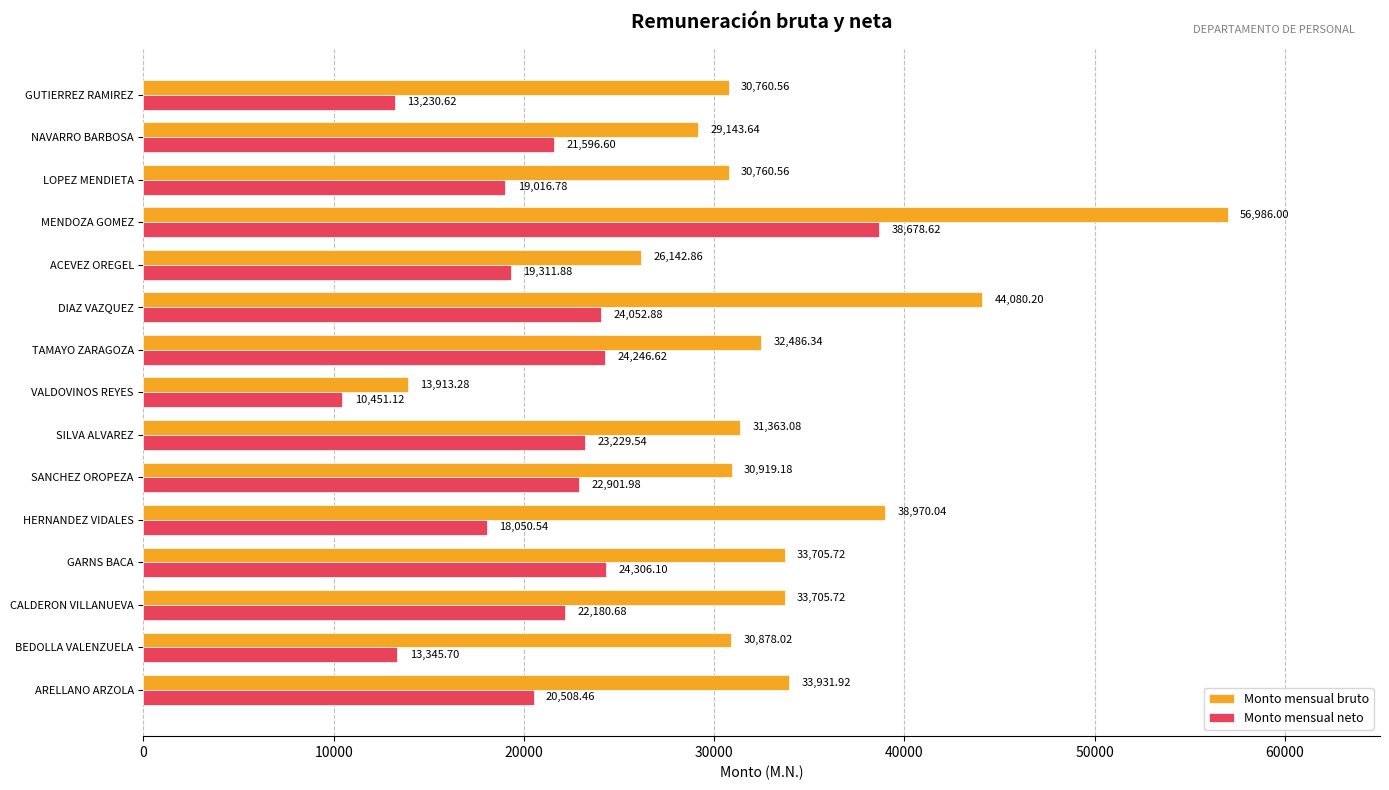

How many distinct data groups are displayed?

2